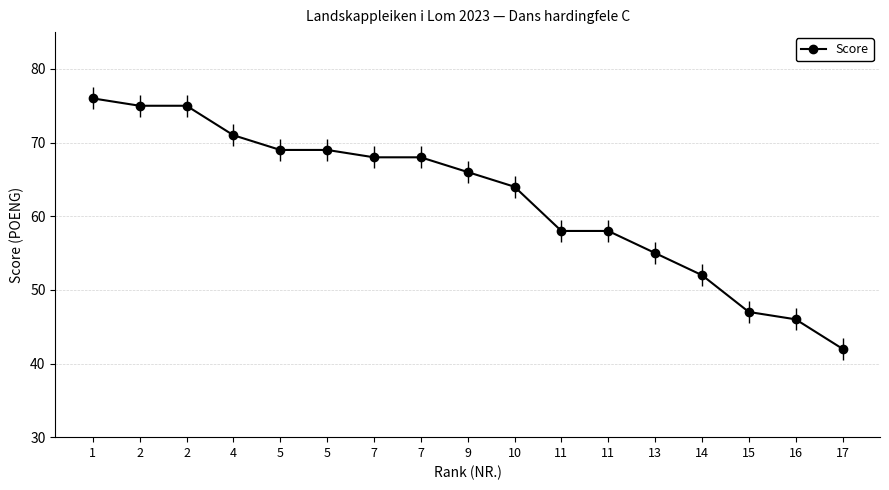

What is the difference between the maximum and minimum values?

34